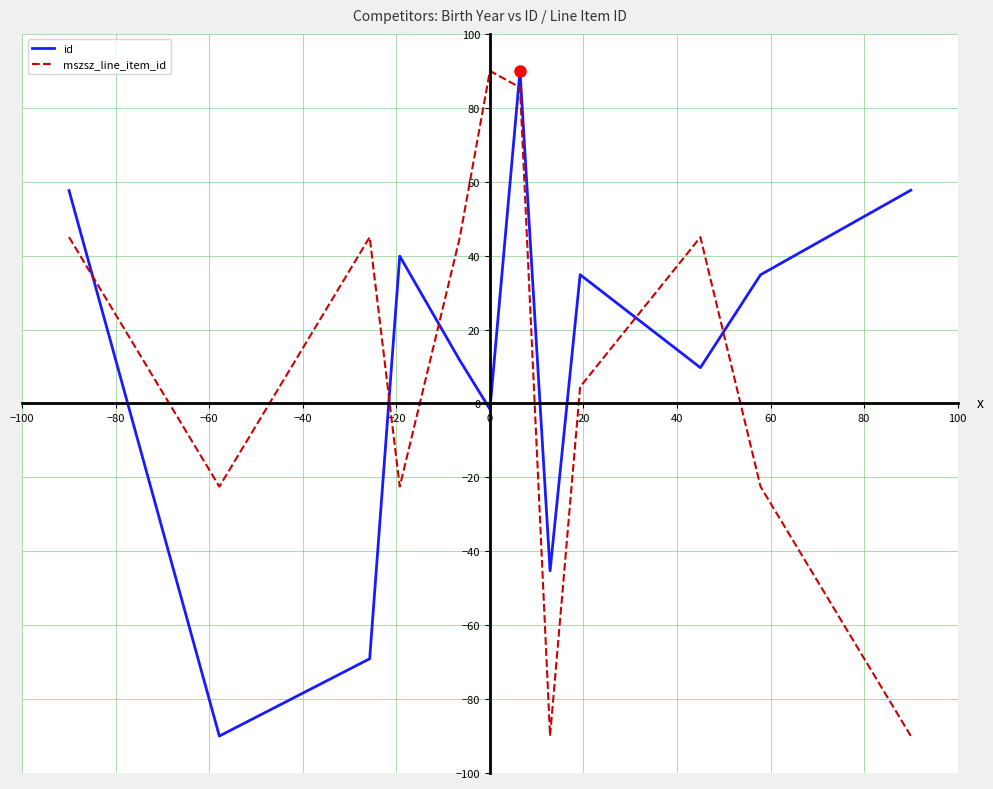

True or false: id has more than 1 points higher than both neighbors.

True